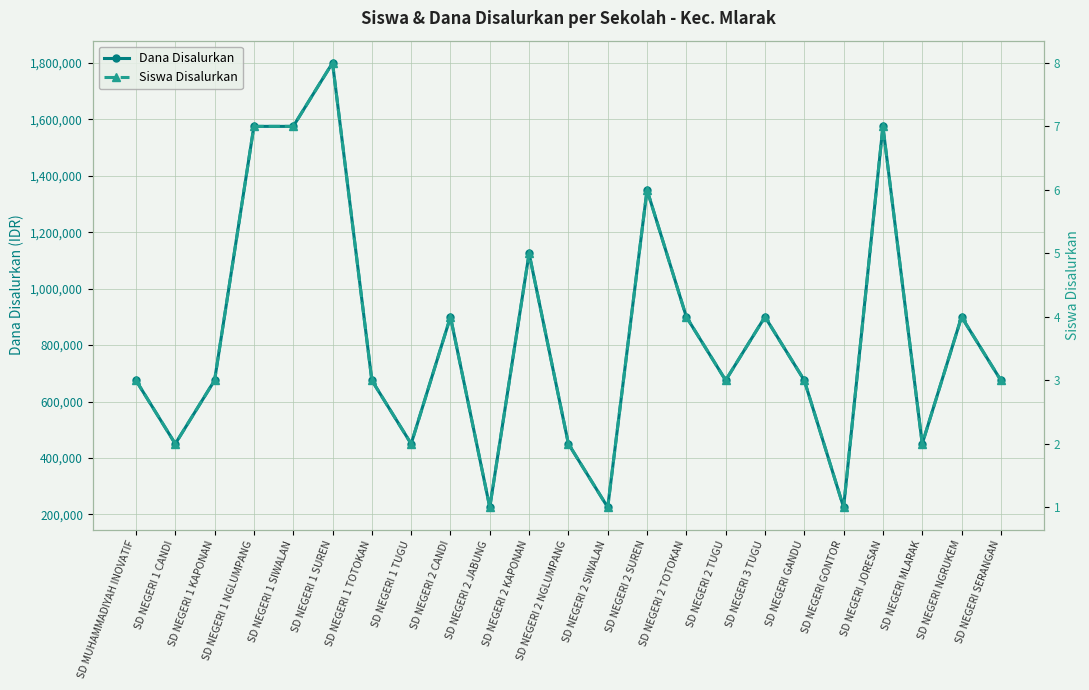

How many interior local valleys does the Dana Disalurkan series have?

7